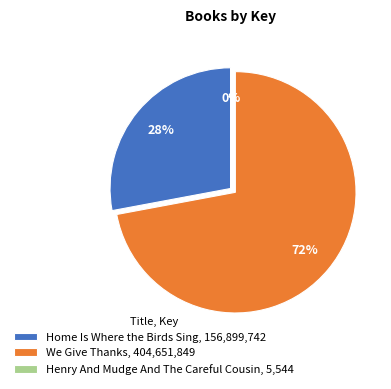

Is it true that Home Is Where the Birds Sing is 28% of the pie?

True